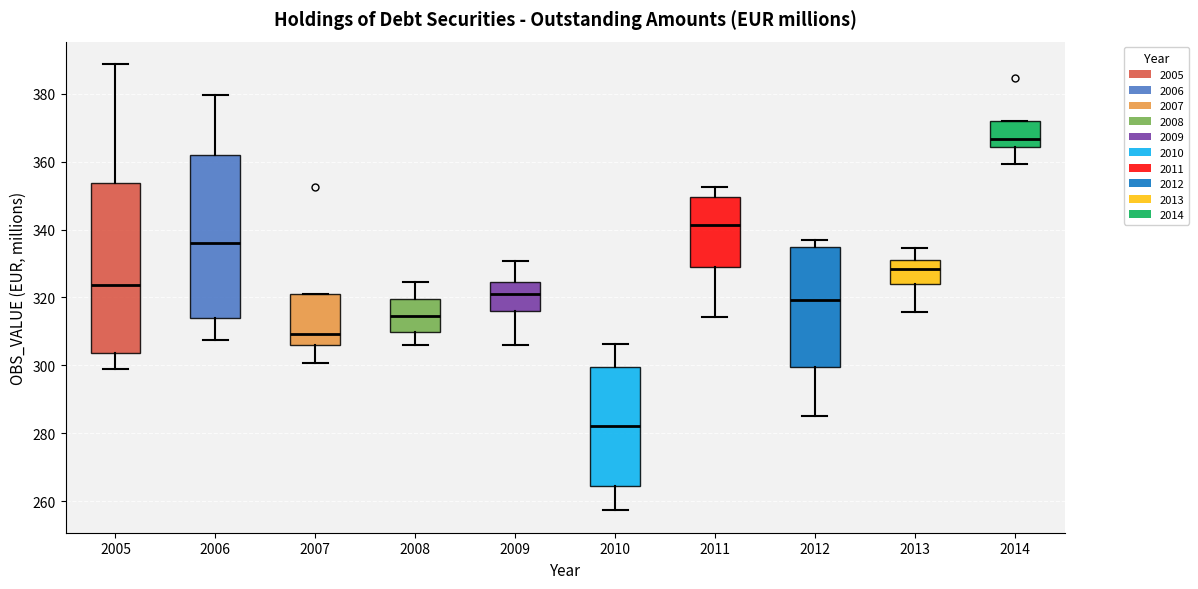

Reading left to right, read every box against the y-axis: the position of its median line, the range the box covers, and the ends of its whiskers. The values are not printed on the chart, so give them approximately, as read against the axis.

2005: median 324, box 304 to 354, whiskers 300 to 388
2006: median 336, box 314 to 362, whiskers 308 to 380
2007: median 310, box 306 to 322, whiskers 300 to 322
2008: median 314, box 310 to 320, whiskers 306 to 324
2009: median 322, box 316 to 324, whiskers 306 to 330
2010: median 282, box 264 to 300, whiskers 258 to 306
2011: median 342, box 330 to 350, whiskers 314 to 352
2012: median 320, box 300 to 336, whiskers 284 to 336 (just above the box's upper edge)
2013: median 328, box 324 to 332, whiskers 316 to 334
2014: median 366, box 364 to 372, whiskers 360 to 372